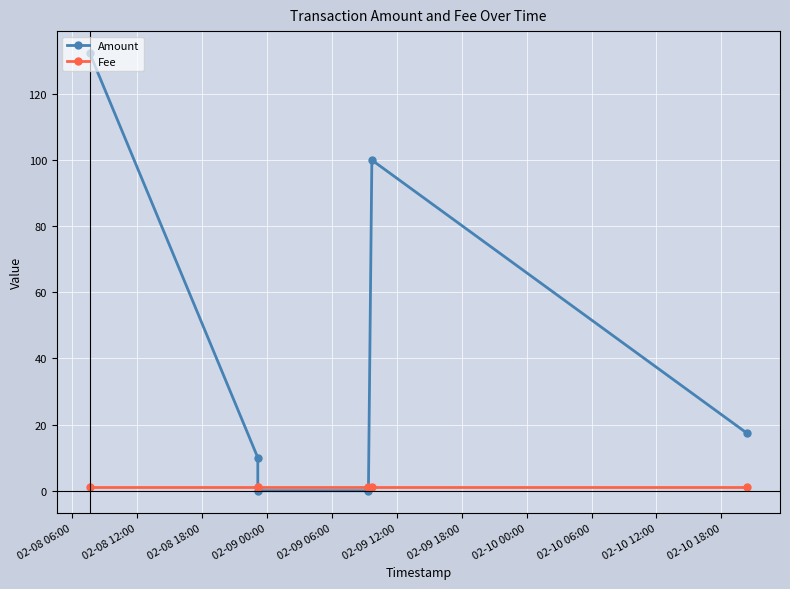

True or false: Amount has a value of 30.3 at 02-09 12:00.

False